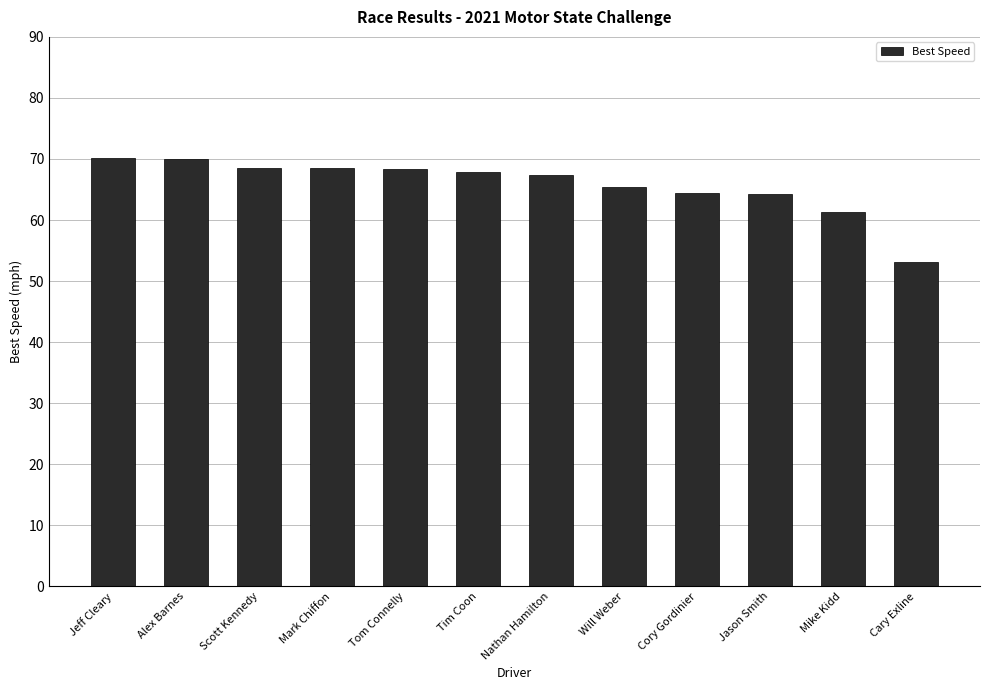

What is the label of the 8th bar from the right?

Tom Connelly